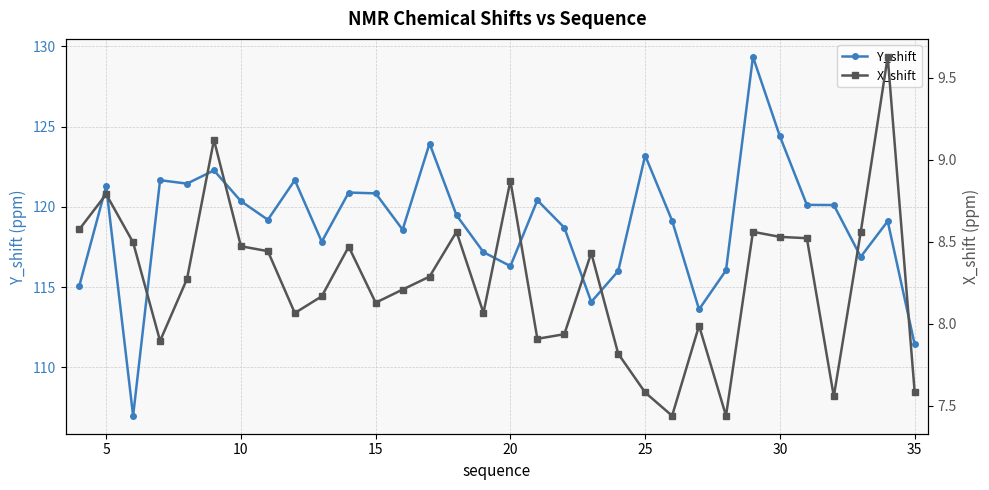

What is the lowest value of the Y_shift series?

107.0